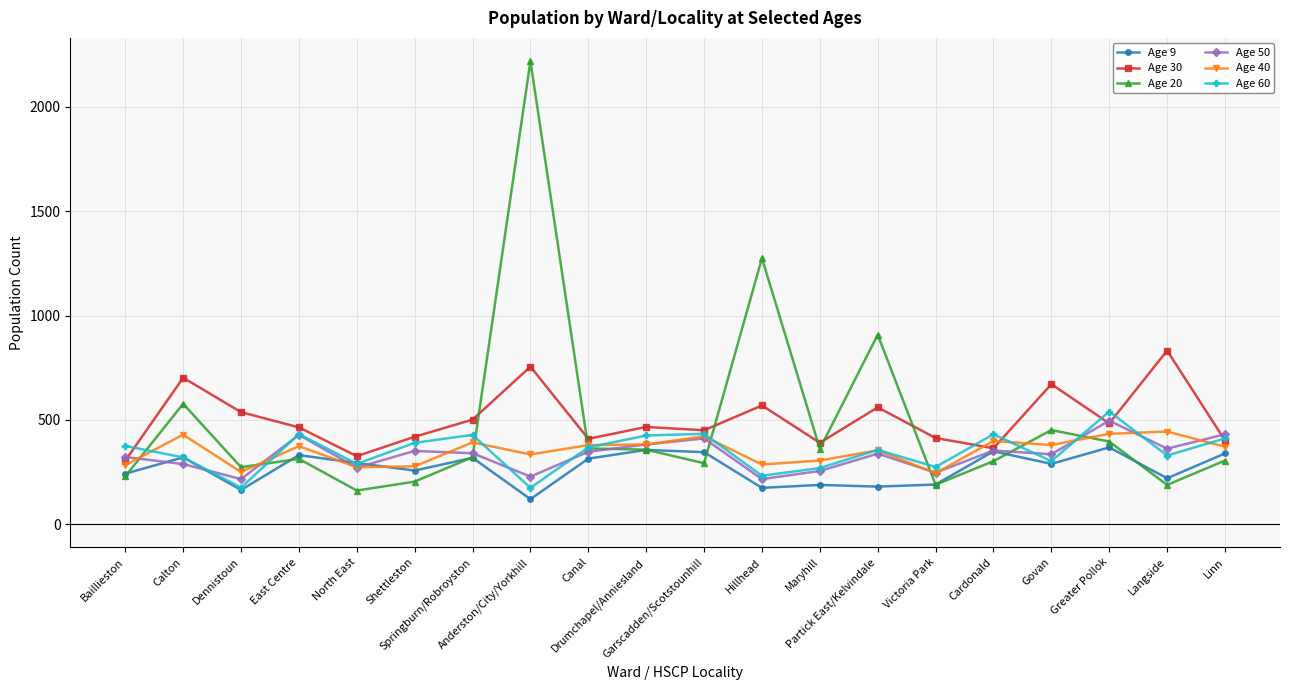

How many lines are shown in the chart?

6